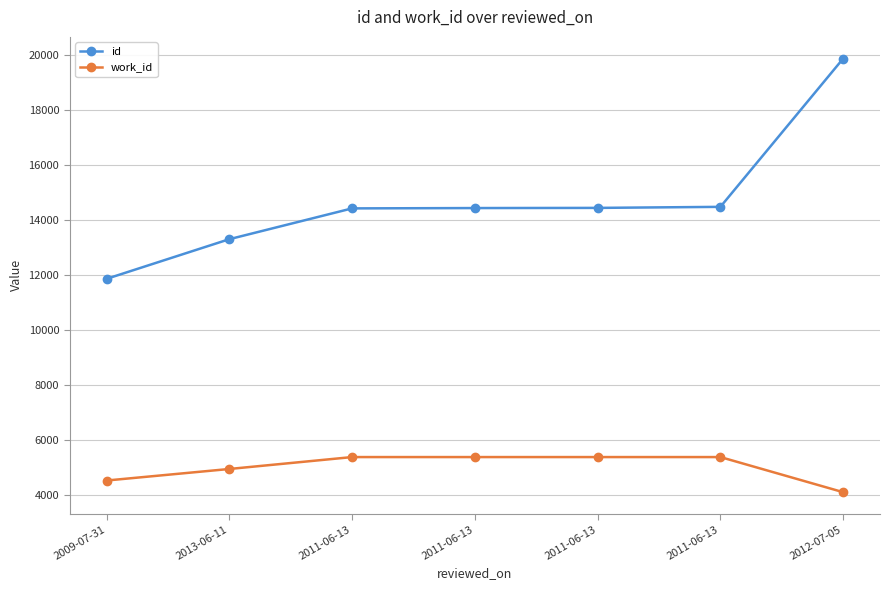

How many series are shown in this chart?

2